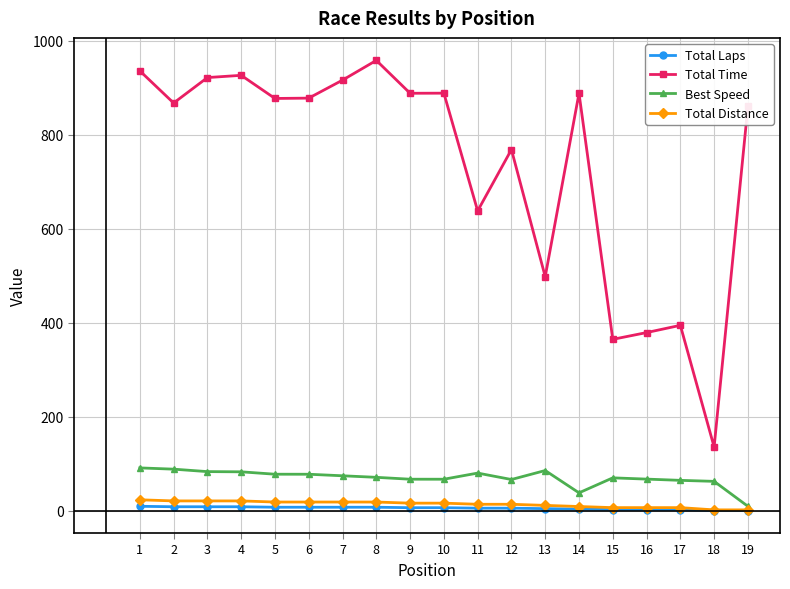

What value does the Total Time series have at 3?

921.3